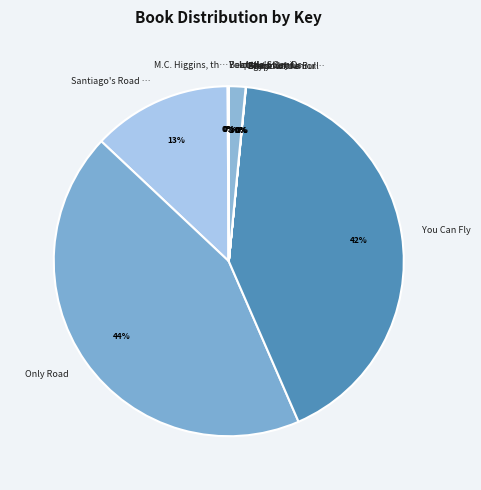

To the nearest percent, what is the average slice percentage?

9%